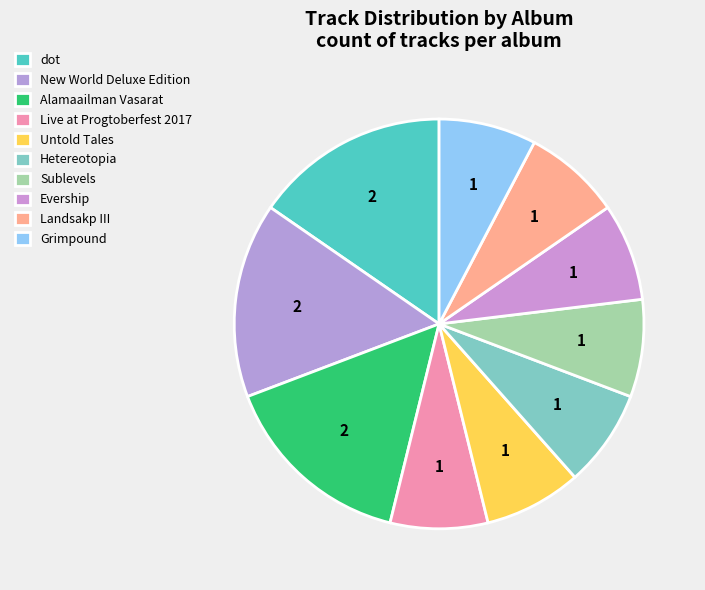

What is the largest slice in the pie chart?

New World Deluxe Edition